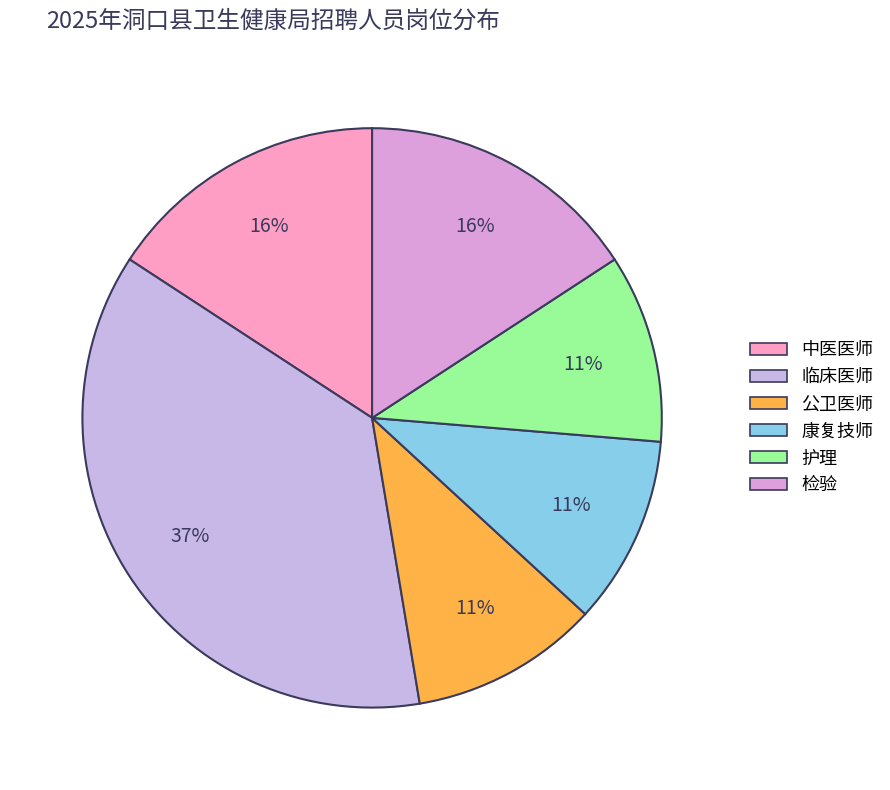

What is the ratio of the value at 护理 to the value at 公卫医师?

1.0